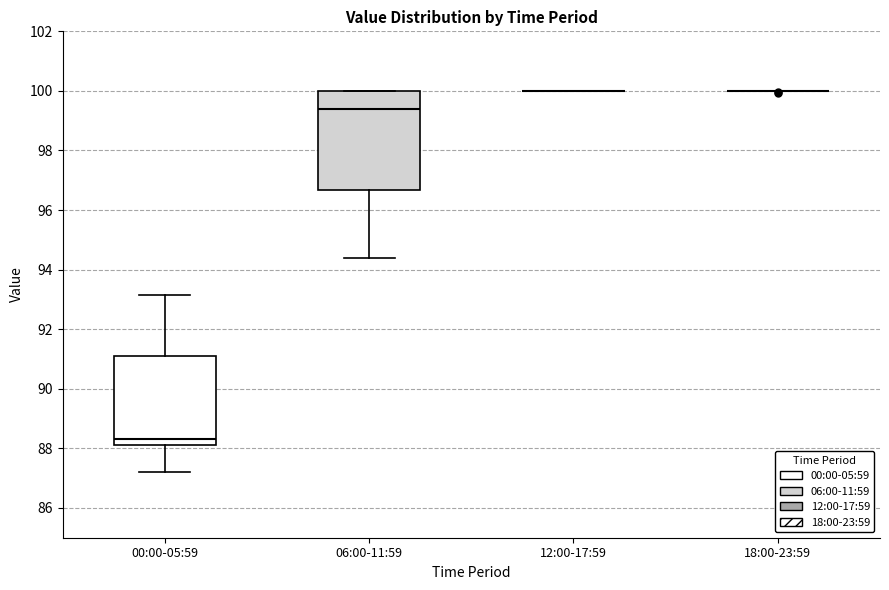

Reading left to right, read every box against the y-axis: the position of its median line, the range the box covers, and the ends of its whiskers. The values are not printed on the chart, so give them approximately, as read against the axis.

00:00-05:59: median 88.4, box 88.2 to 91.2, whiskers 87.2 to 93.2
06:00-11:59: median 99.4, box 96.6 to 100.0, whiskers 94.4 to 100.0
12:00-17:59: box collapsed to a line at 100.0, whiskers 100.0 to 100.0
18:00-23:59: box collapsed to a line at 100.0, whiskers 100.0 to 100.0